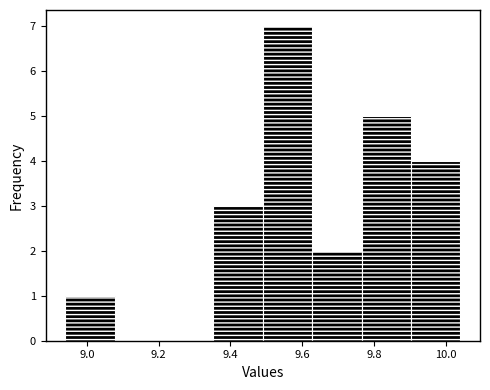

Reading left to right, transcribe this chart: for each bar, give the range it covers on the x-axis and its height. Neither the bar edges nor the heights are printed on the chart, so give them approximately, as read against the axes.

8.94 to 9.08: 1
9.08 to 9.22: 0
9.22 to 9.36: 0
9.36 to 9.50: 3
9.50 to 9.62: 7
9.62 to 9.76: 2
9.76 to 9.90: 5
9.90 to 10.04: 4